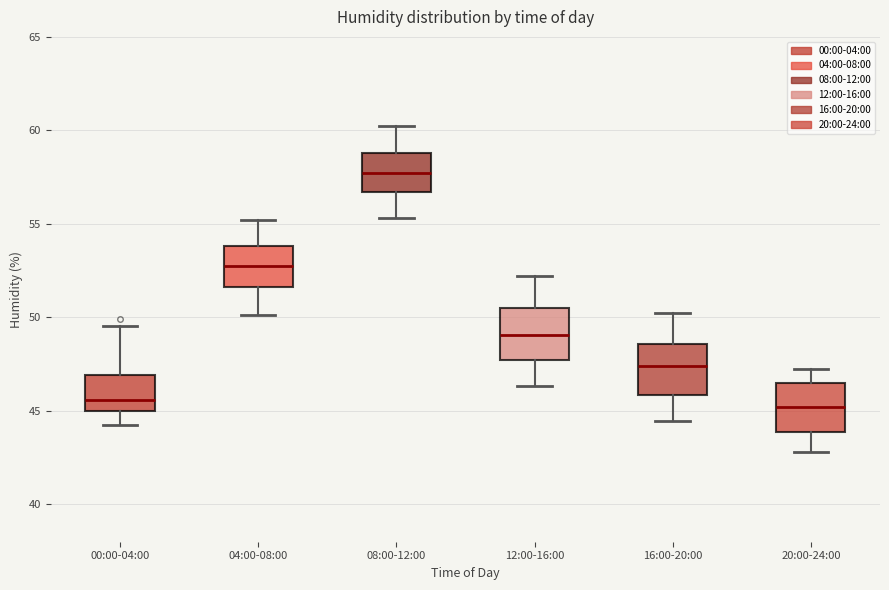

Reading left to right, transcribe this box plot: for each box, give where its median line is, the range the box spans, and where its two whiskers end, as read against the y-axis. The values are not printed on the chart, so give them approximately, as read against the axis.

00:00-04:00: median 45.5, box 45.0 to 47.0, whiskers 44.0 to 49.5
04:00-08:00: median 52.5, box 51.5 to 54.0, whiskers 50.0 to 55.0
08:00-12:00: median 57.5, box 56.5 to 59.0, whiskers 55.5 to 60.0
12:00-16:00: median 49.0, box 47.5 to 50.5, whiskers 46.5 to 52.0
16:00-20:00: median 47.5, box 46.0 to 48.5, whiskers 44.5 to 50.0
20:00-24:00: median 45.0, box 44.0 to 46.5, whiskers 43.0 to 47.0